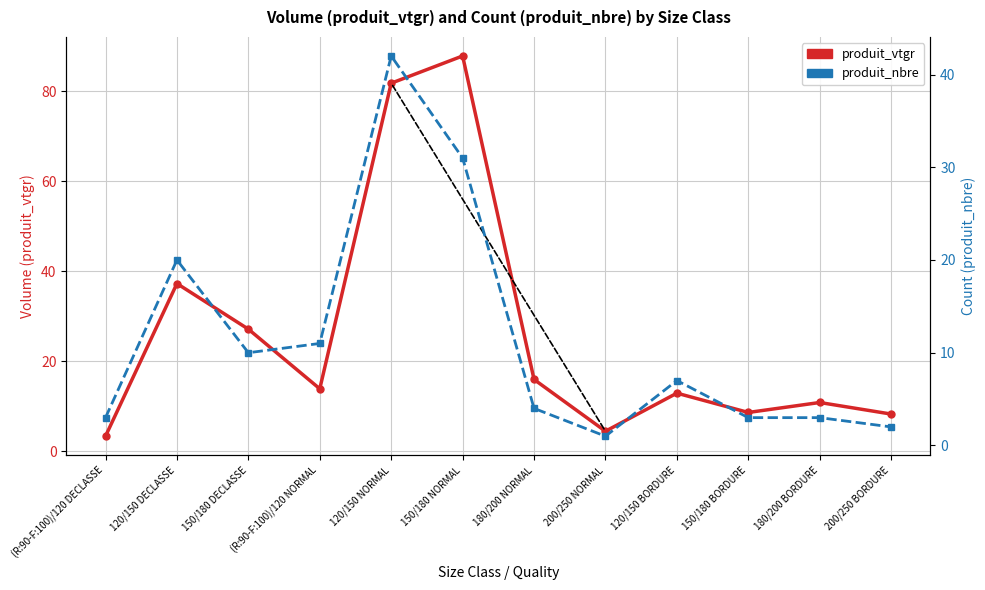

How many series are shown in this chart?

2